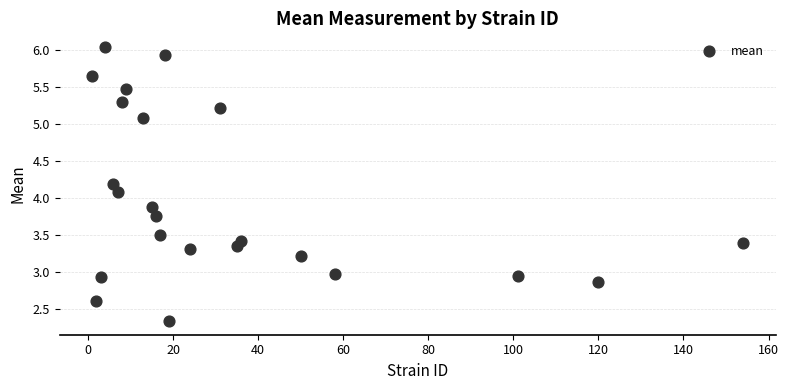

What is the range of Y values (max minus min)?

3.7